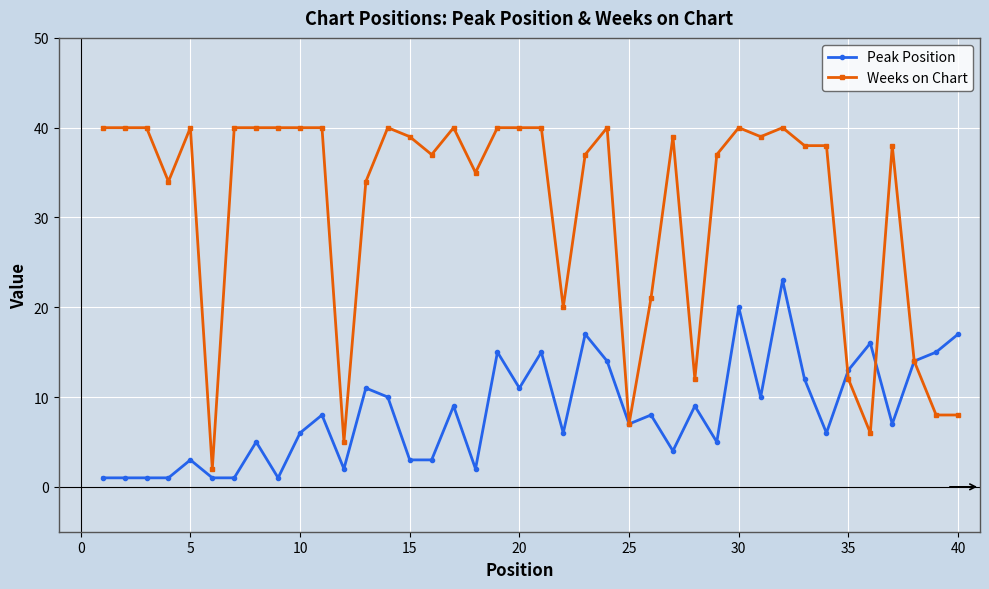

What is the minimum value for Weeks on Chart?

2